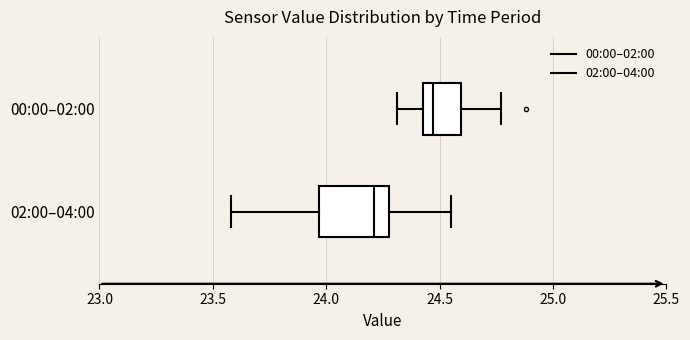

Where is the left edge of the box for 02:00–04:00 on the x-axis? The values are not printed on the chart, so give them approximately, as read against the axis.

23.95